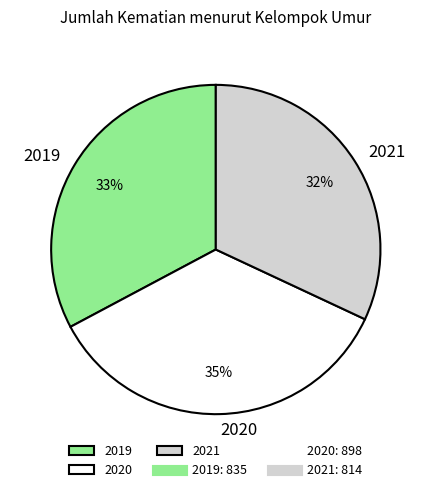

Is 2020 the majority of the pie?

No